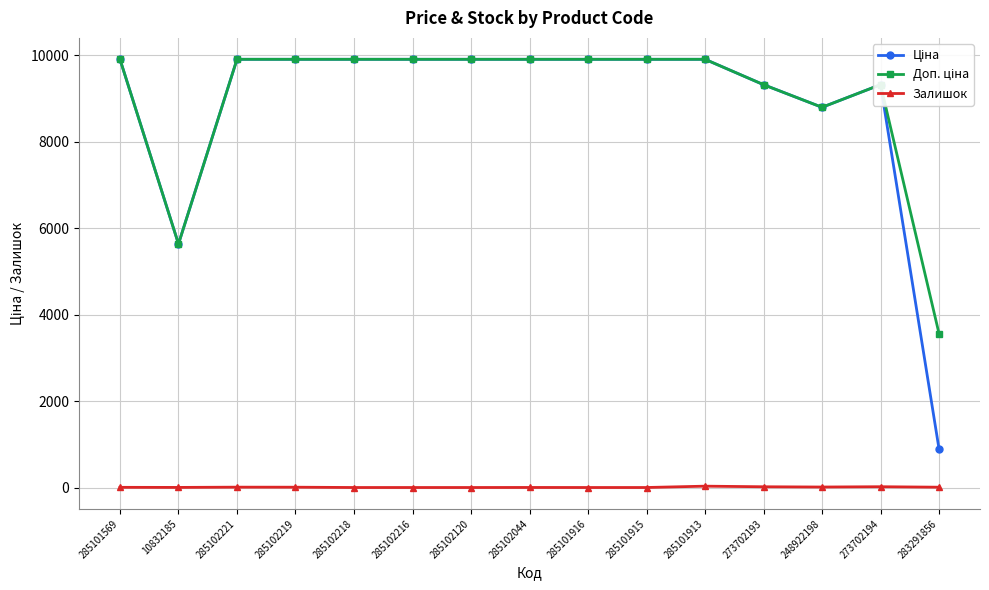

At how many categories does at least one series exceed 7947?

13